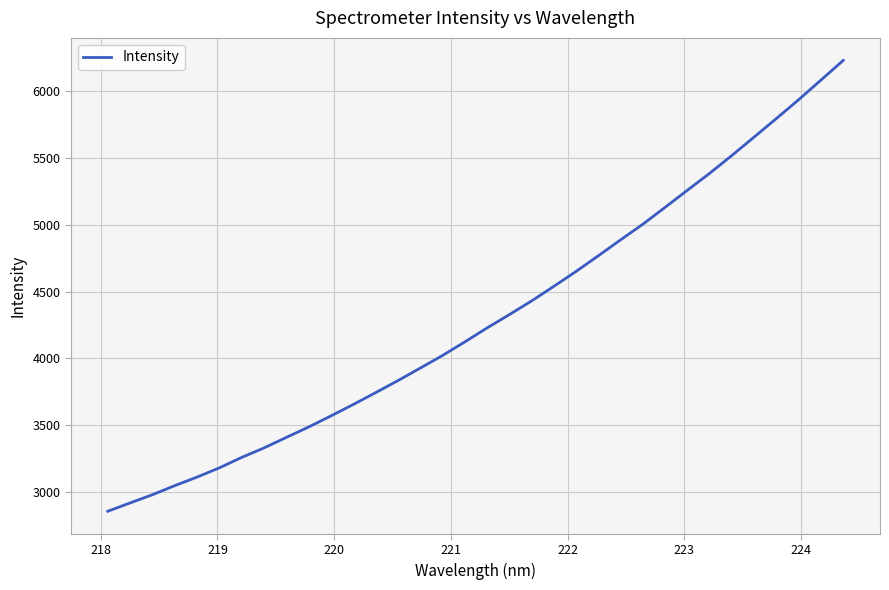

What is the smallest value displayed?

2855.0